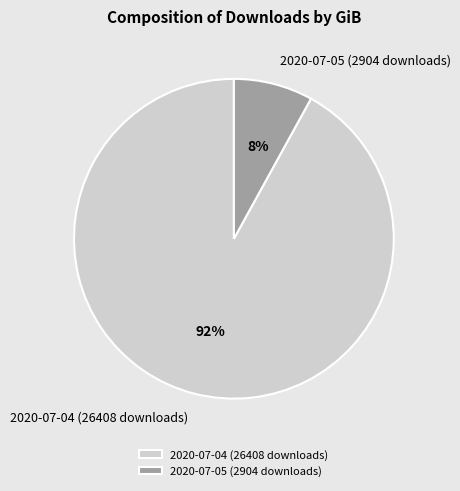

Do 2020-07-05 (2904 downloads) and 2020-07-04 (26408 downloads) together represent more than half of the pie?

Yes